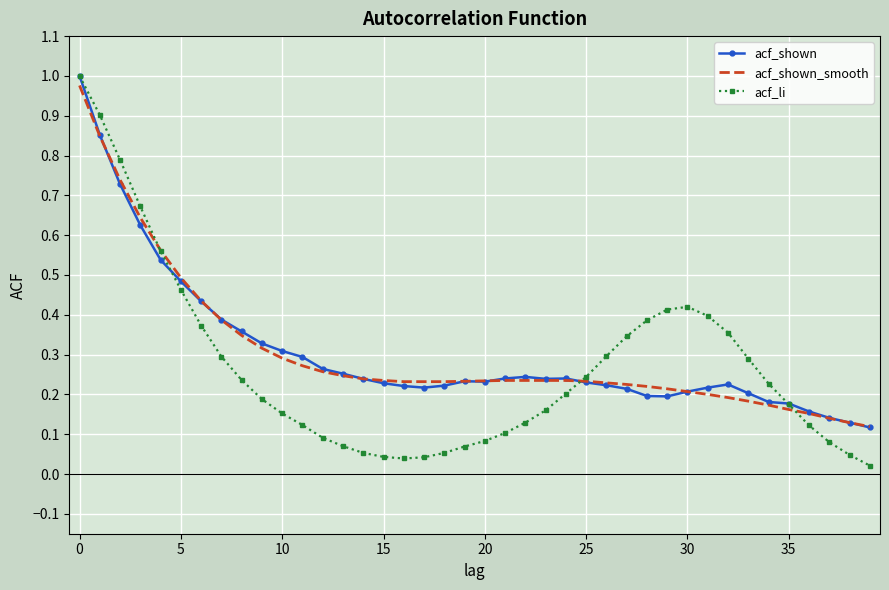

Which series has the largest total across all categories?

acf_shown